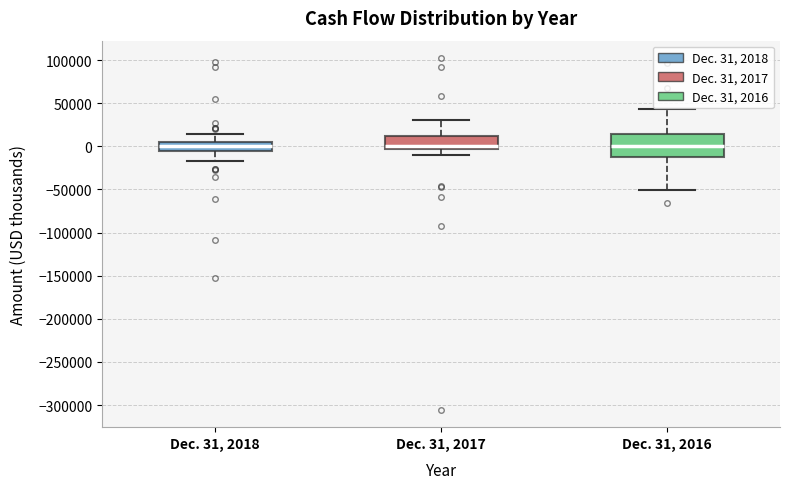

Reading left to right, read every box against the y-axis: the position of its median line, the range the box covers, and the ends of its whiskers. The values are not printed on the chart, so give them approximately, as read against the axis.

Dec. 31, 2018: median 0, box -5000 to 5000, whiskers -15000 to 15000
Dec. 31, 2017: median 0, box -5000 to 10000, whiskers -10000 to 30000
Dec. 31, 2016: median 0, box -10000 to 15000, whiskers -50000 to 45000